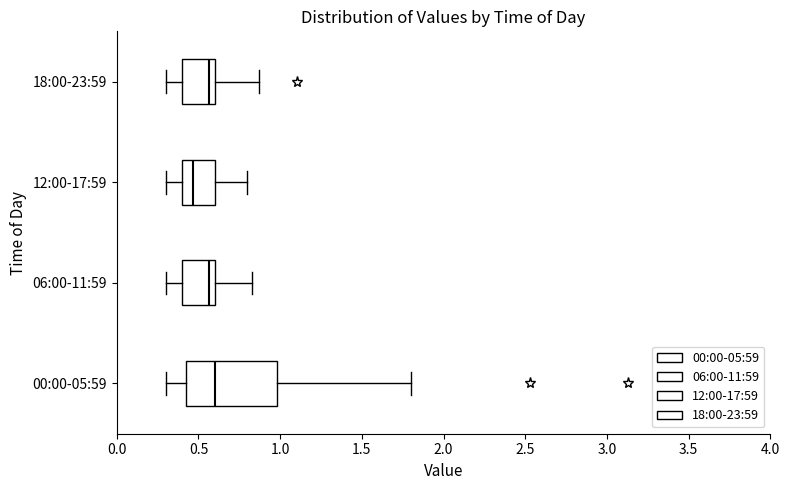

Where does the median line of the box for 00:00-05:59 sit on the x-axis? The values are not printed on the chart, so give them approximately, as read against the axis.

0.60